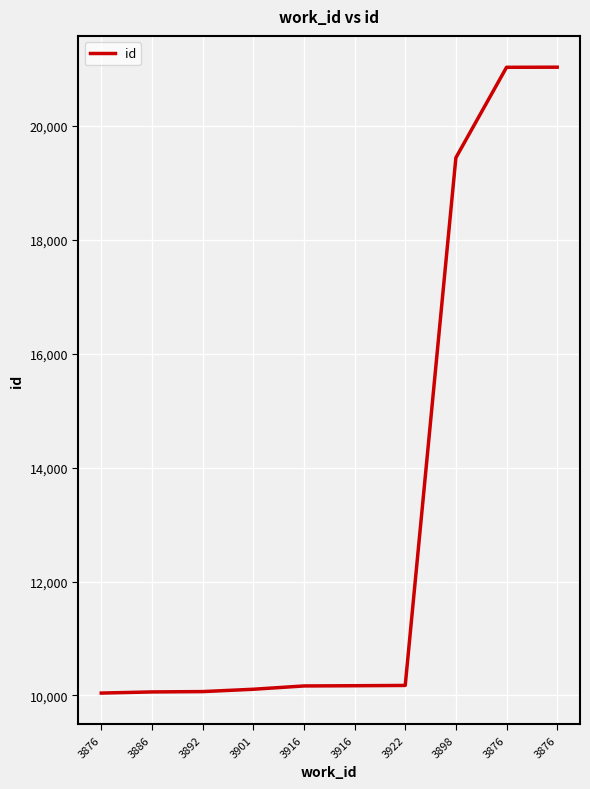

How many lines are shown in the chart?

1